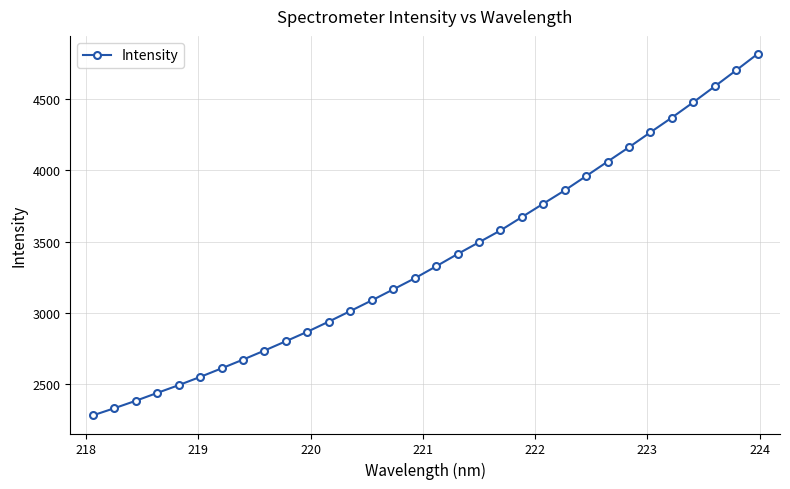

What is the greatest value displayed?

4814.7